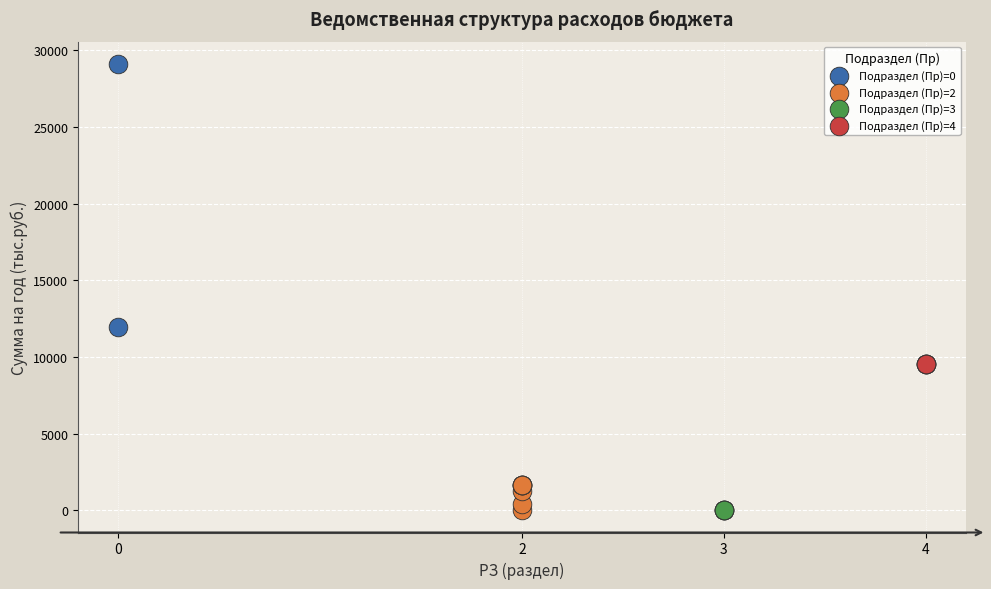

What are all the series names shown in the legend?

Подраздел (Пр)=0, Подраздел (Пр)=2, Подраздел (Пр)=3, Подраздел (Пр)=4